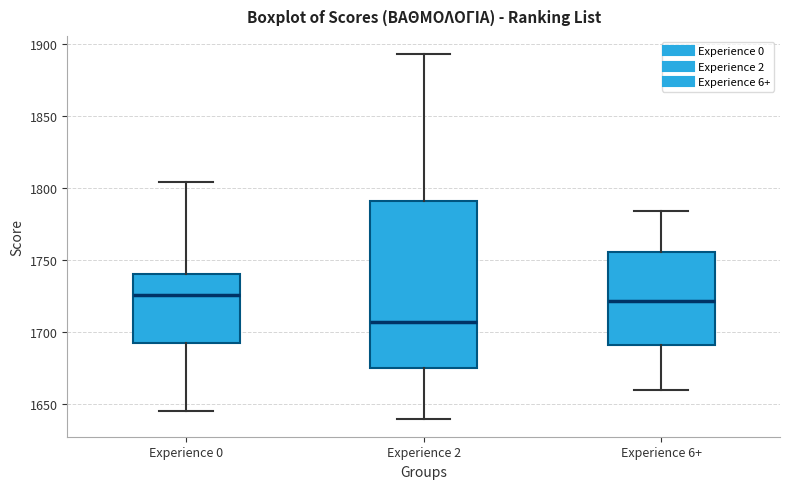

Which box is the tallest, from its lower edge to its upper edge?

Experience 2